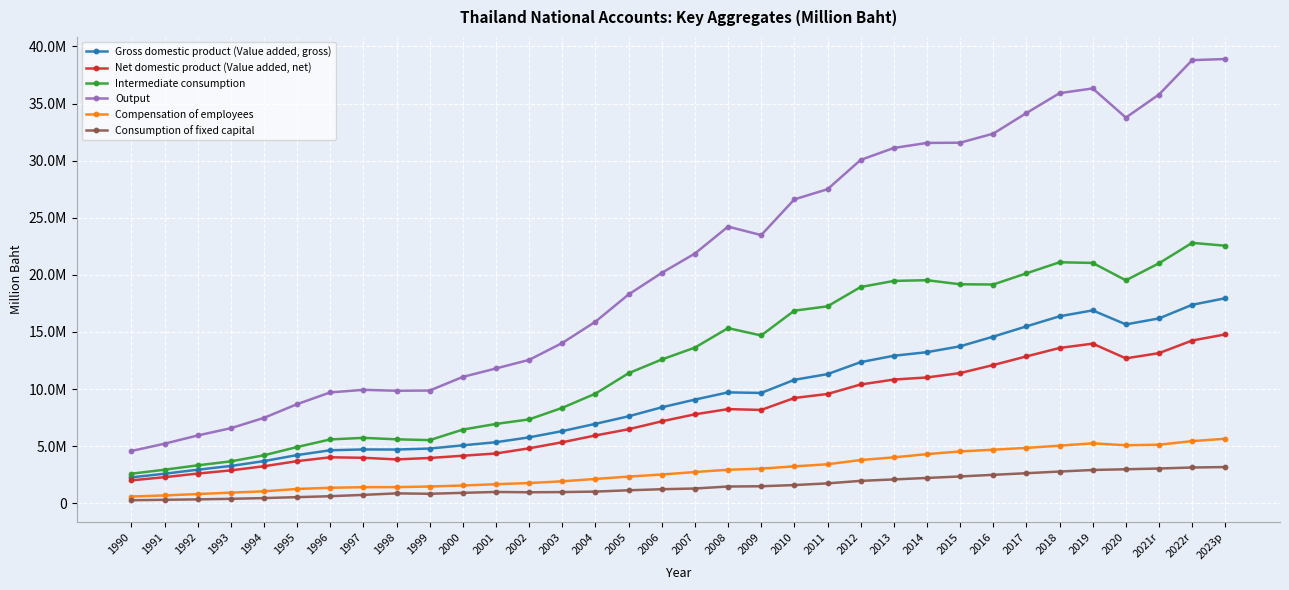

Is this an area chart (filled region under the line)?

No